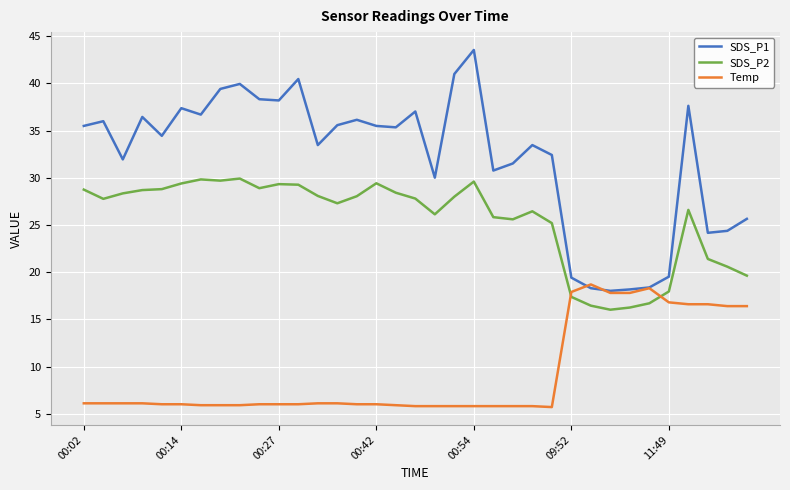

Count the number of data series in this chart.

3